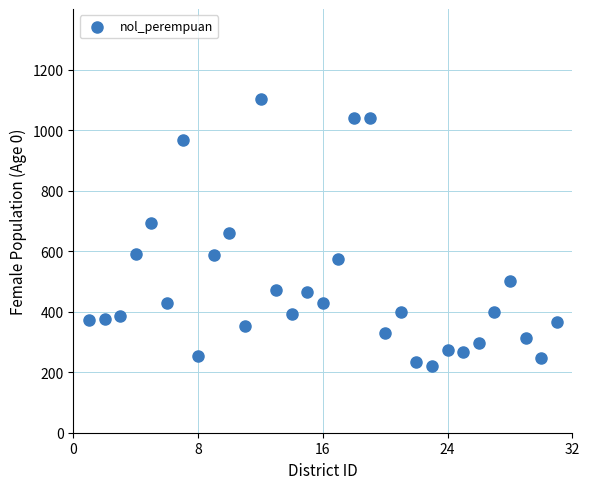

What is the range of X values (max minus min)?

30